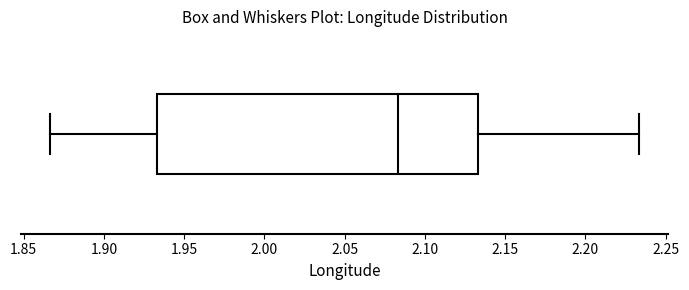

Where does the right whisker of the box end on the x-axis? The values are not printed on the chart, so give them approximately, as read against the axis.

2.235